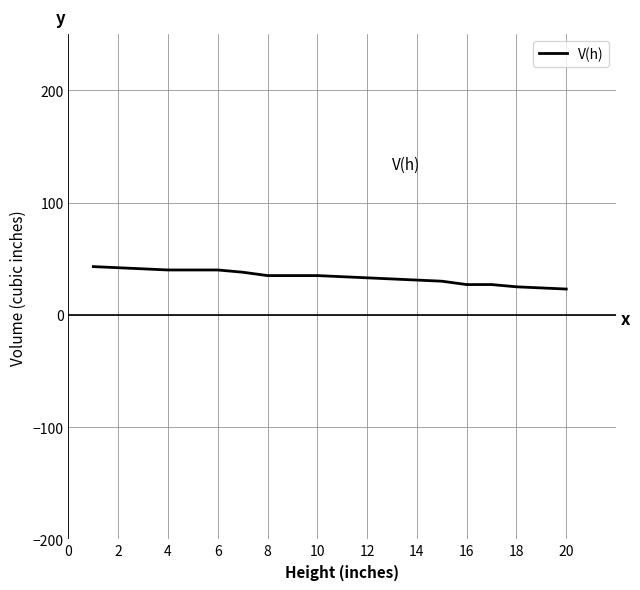

What is the greatest value displayed?

43